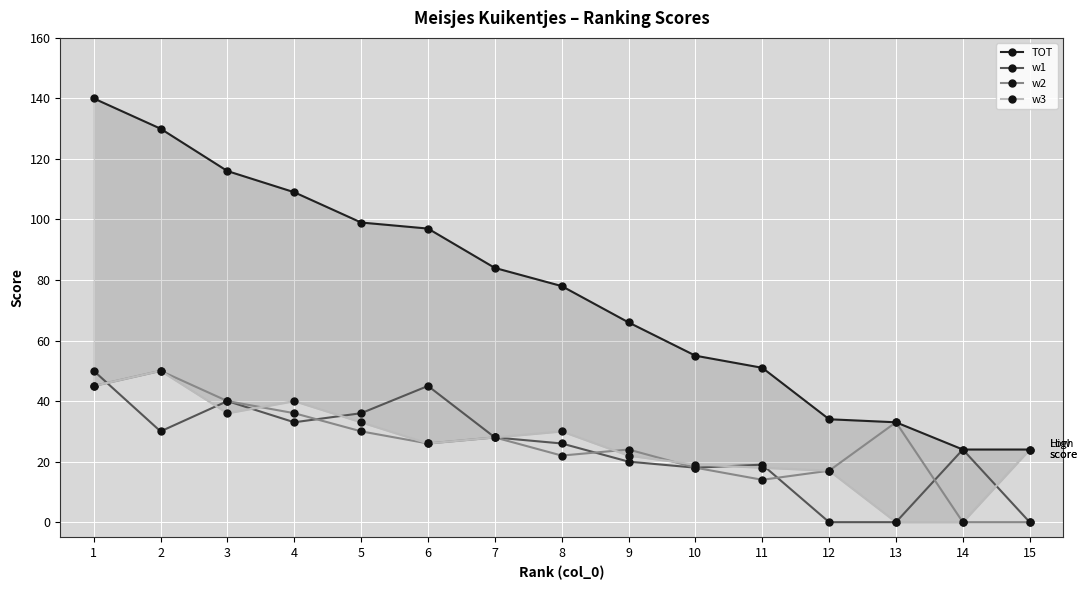

Which series has the largest total across all categories?

TOT